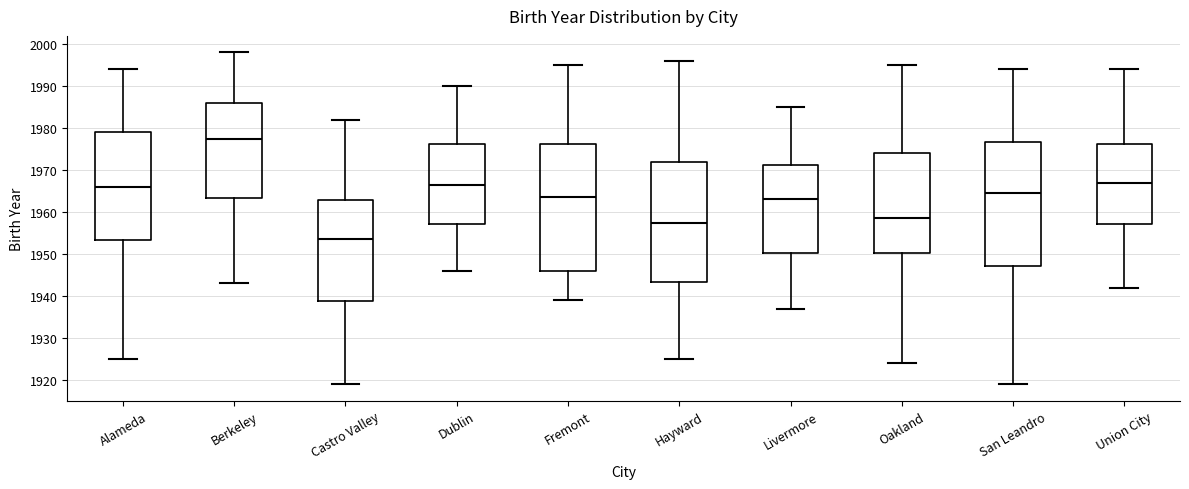

Reading left to right, transcribe this box plot: for each box, give where its median line is, the range the box spans, and where its two whiskers end, as read against the y-axis. The values are not printed on the chart, so give them approximately, as read against the axis.

Alameda: median 1966, box 1953 to 1979, whiskers 1925 to 1994
Berkeley: median 1978, box 1963 to 1986, whiskers 1943 to 1998
Castro Valley: median 1954, box 1939 to 1963, whiskers 1919 to 1982
Dublin: median 1967, box 1957 to 1976, whiskers 1946 to 1990
Fremont: median 1964, box 1946 to 1976, whiskers 1939 to 1995
Hayward: median 1958, box 1943 to 1972, whiskers 1925 to 1996
Livermore: median 1963, box 1950 to 1971, whiskers 1937 to 1985
Oakland: median 1959, box 1950 to 1974, whiskers 1924 to 1995
San Leandro: median 1965, box 1947 to 1977, whiskers 1919 to 1994
Union City: median 1967, box 1957 to 1976, whiskers 1942 to 1994